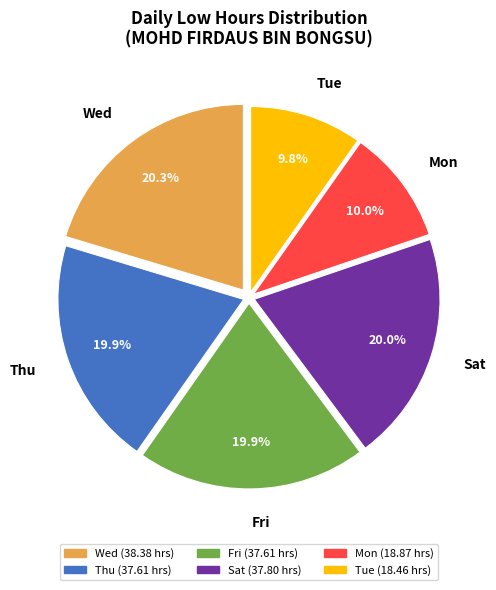

Do Mon and Wed together represent more than half of the pie?

No